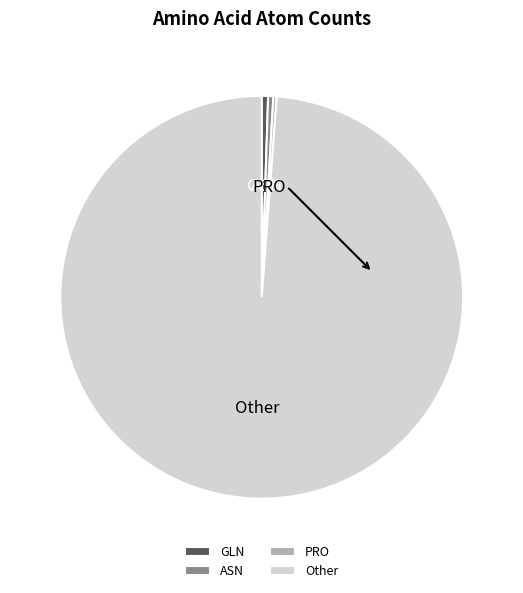

True or false: GLN accounts for 1% of the total.

True